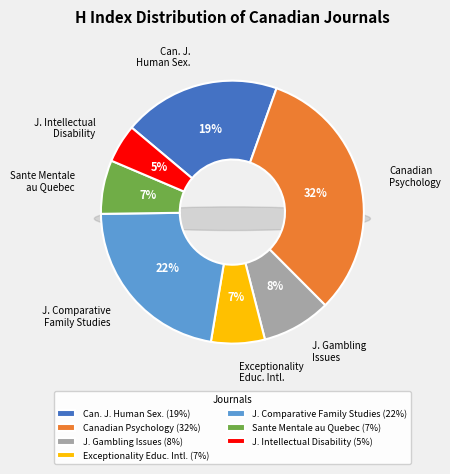

Rank the categories by value from lowest to highest.

Journal of Intellectual Disability, Exceptionality Education International, Sante Mentale au Quebec, Journal of Gambling Issues, Canadian Journal of Human Sexuality, Journal of Comparative Family Studies, Canadian Psychology